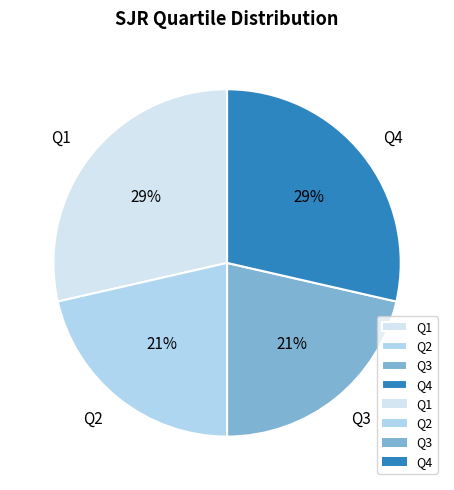

Is there a majority slice in this chart?

No